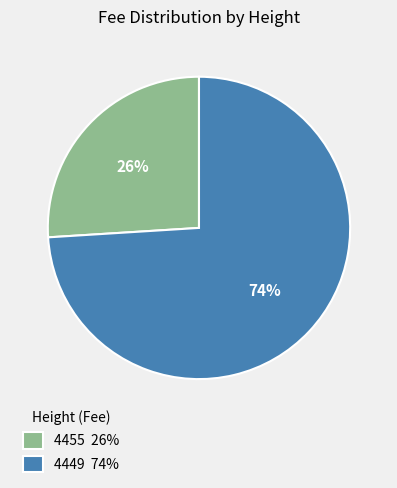

To the nearest percent, what percentage of the pie is 4455?

26%